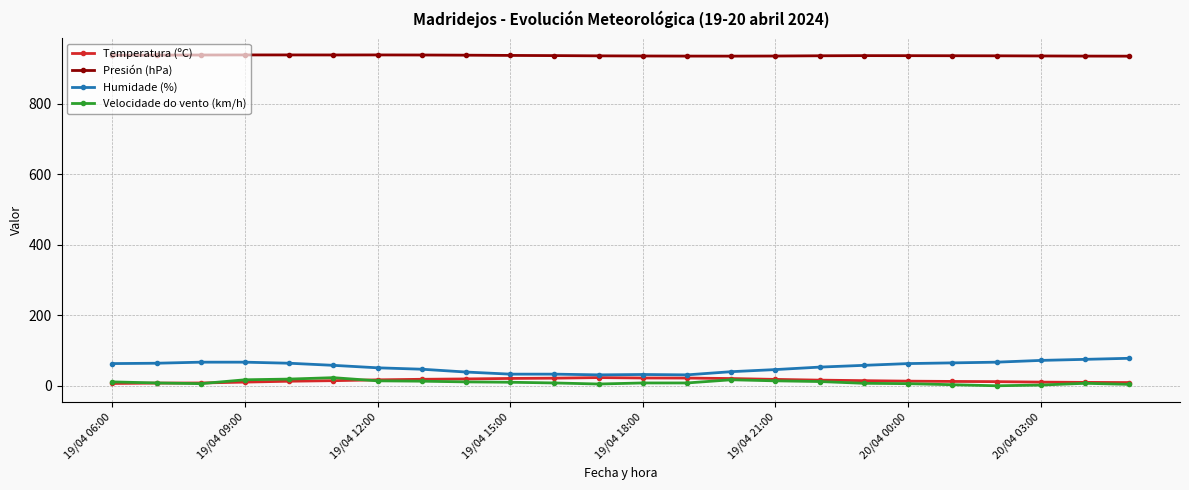

What is the maximum value shown in the chart?

939.3